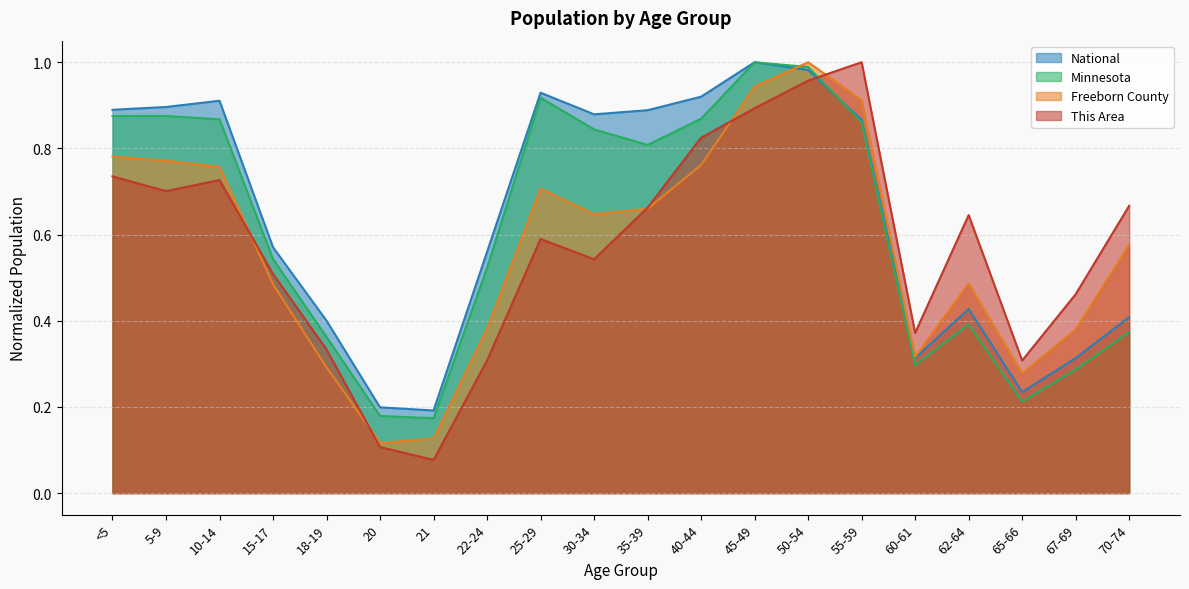

What is the maximum value shown in the chart?

1.0